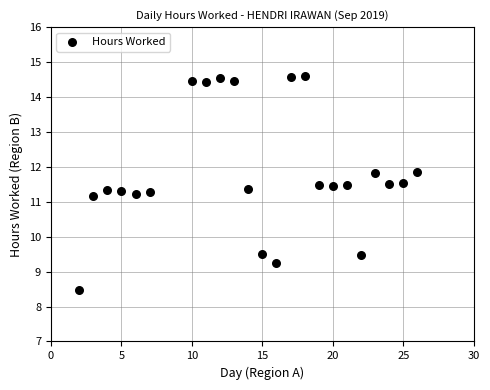

Count the number of points in this scatter plot.

23